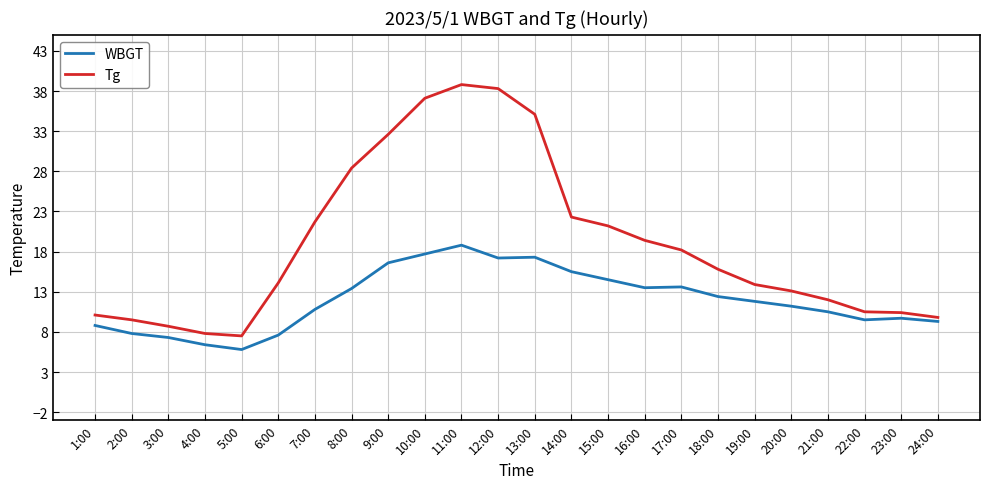

The value of WBGT at 12:00 is 11.9. True or false?

False